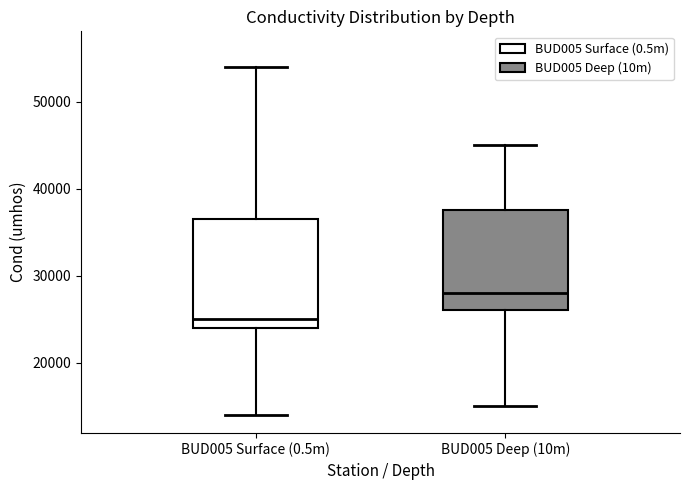

Comparing the boxes themselves (not the whiskers), which one is the tallest?

BUD005 Surface (0.5m)